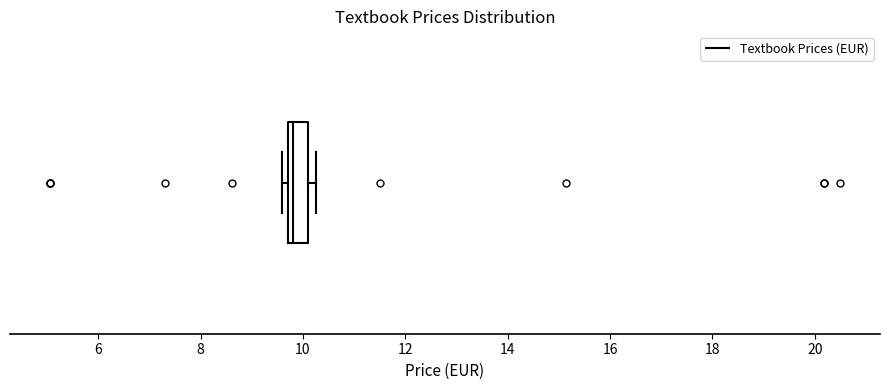

Transcribe this box plot: give where the median line is, the range the box spans, and where the two whiskers end, as read against the x-axis. The values are not printed on the chart, so give them approximately, as read against the axis.

median 9.8 (just right of the box's left edge), box 9.8 to 10.0, whiskers 9.6 to 10.2